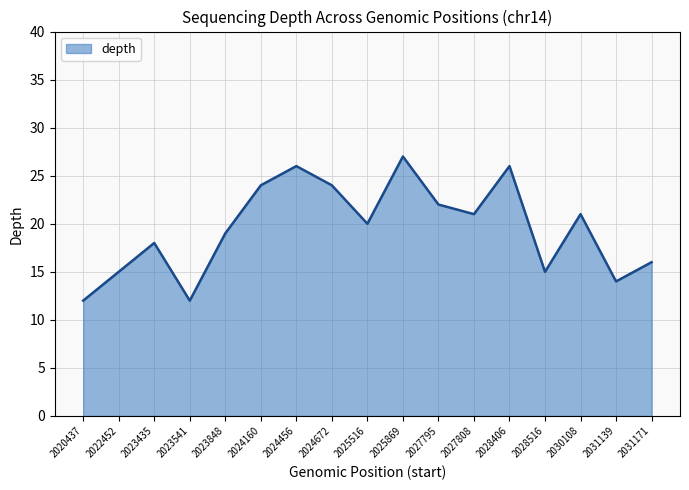

Which has a higher value, 2023848 or 2030108?

2030108